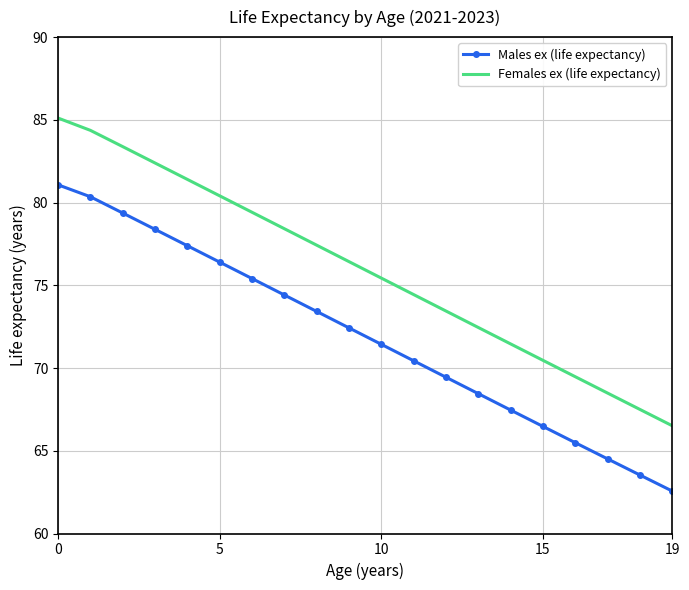

Reading right to left, what are all the values shown in this chart?

Males ex (life expectancy): 62.6	63.5	64.5	65.5	66.5	67.5	68.5	69.4	70.4	71.4	72.4	73.4	74.4	75.4	76.4	77.4	78.4	79.4	80.4	81.1
Females ex (life expectancy): 66.5	67.5	68.5	69.5	70.5	71.5	72.5	73.4	74.4	75.4	76.4	77.4	78.4	79.4	80.4	81.4	82.4	83.4	84.4	85.1